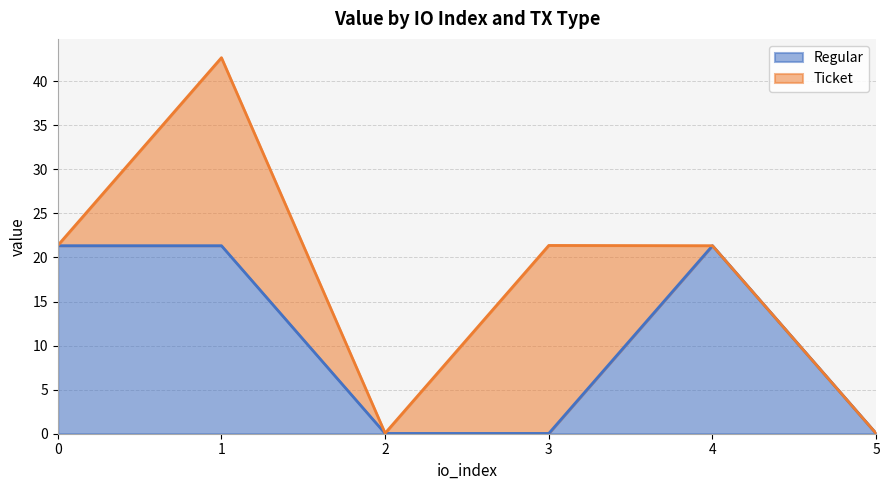

Does the chart have visible grid lines?

Yes